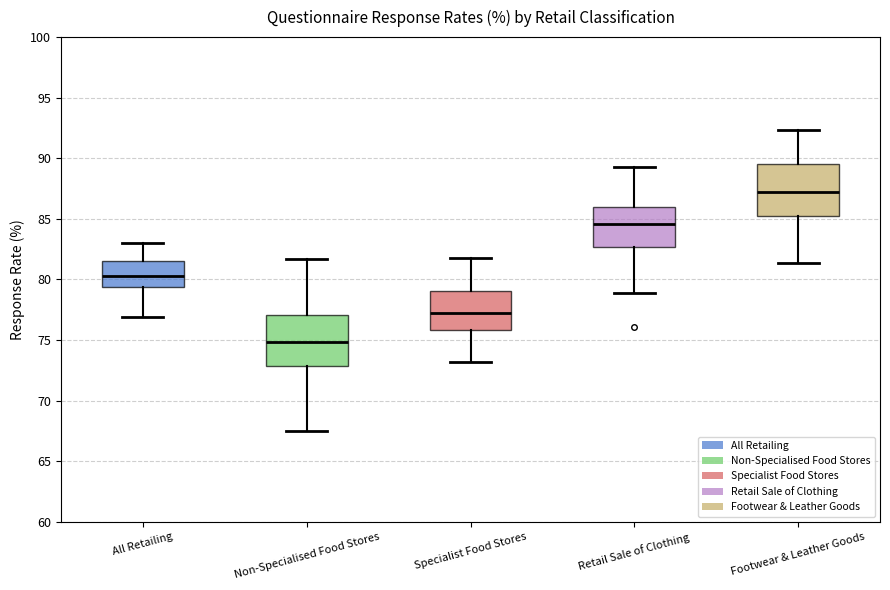

Reading left to right, read every box against the y-axis: the position of its median line, the range the box covers, and the ends of its whiskers. The values are not printed on the chart, so give them approximately, as read against the axis.

All Retailing: median 80.5, box 79.5 to 81.5, whiskers 77.0 to 83.0
Non-Specialised Food Stores: median 75.0, box 73.0 to 77.0, whiskers 67.5 to 81.5
Specialist Food Stores: median 77.5, box 76.0 to 79.0, whiskers 73.0 to 82.0
Retail Sale of Clothing: median 84.5, box 82.5 to 86.0, whiskers 79.0 to 89.5
Footwear & Leather Goods: median 87.5, box 85.5 to 89.5, whiskers 81.5 to 92.5